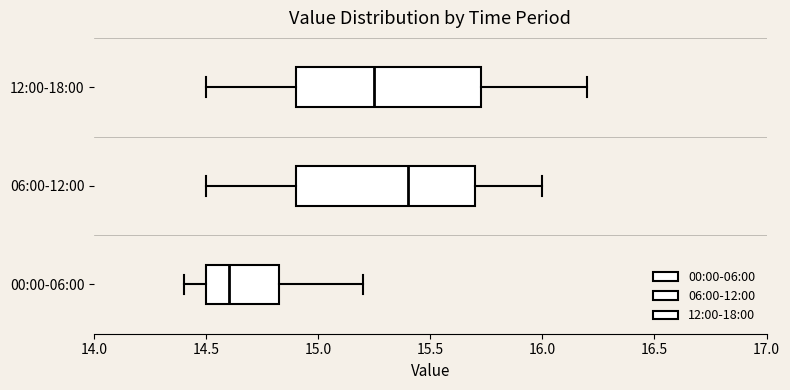

Which box has the furthest to the right median line?

06:00-12:00